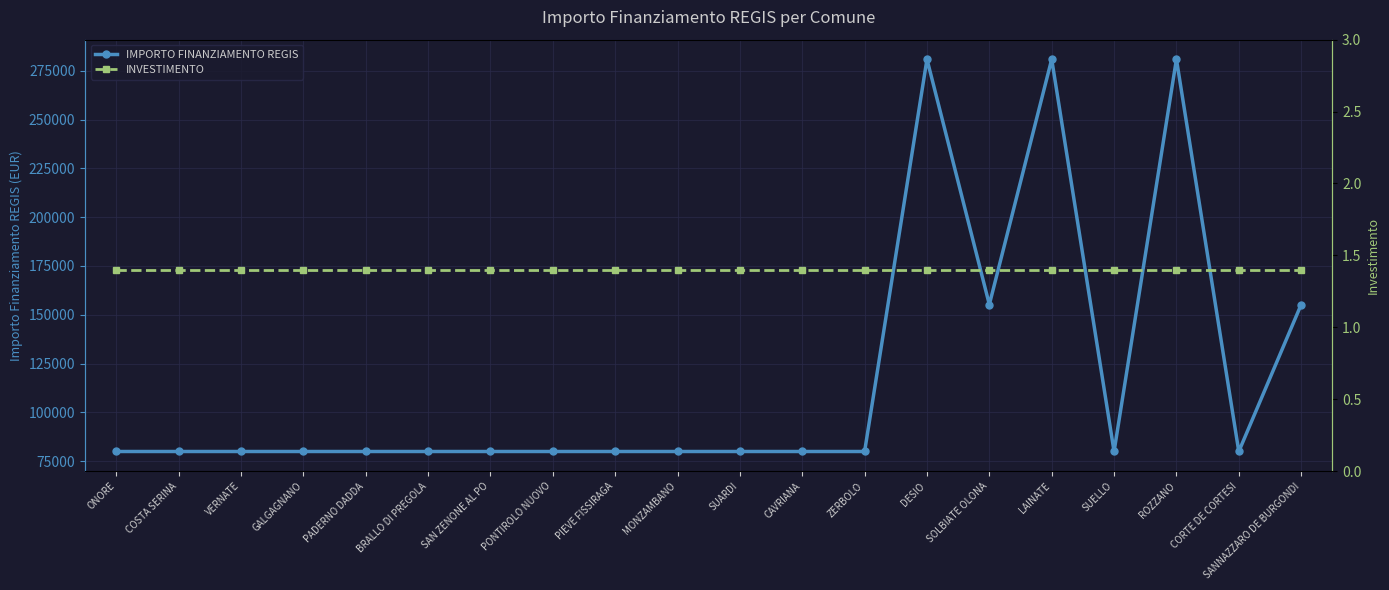

The IMPORTO FINANZIAMENTO REGIS series shows 36950.3 at PIEVE FISSIRAGA. True or false?

False